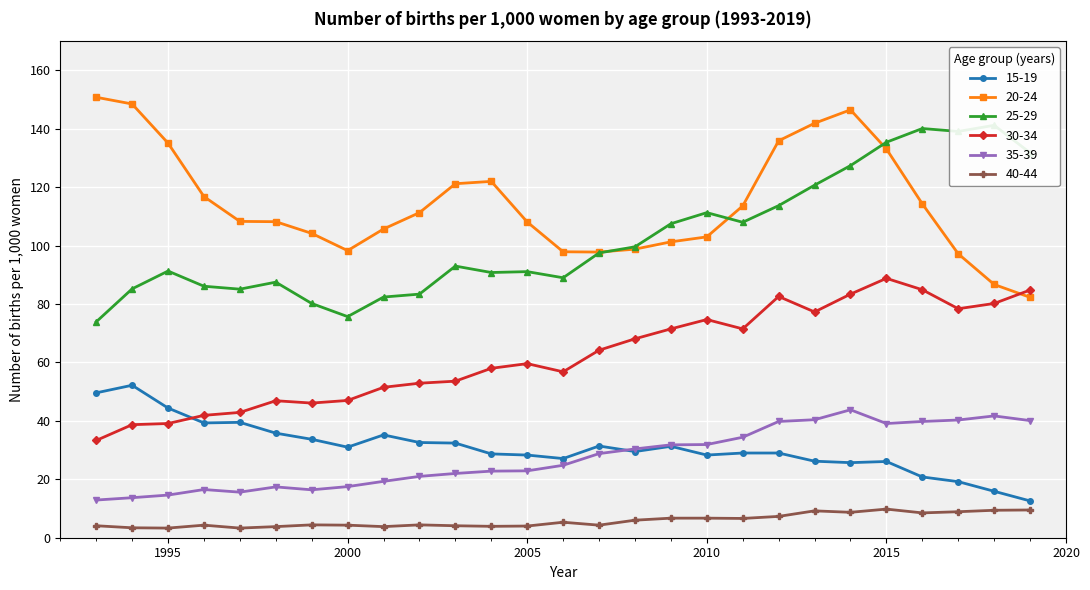

What is the total value across all series at 2002?

305.6